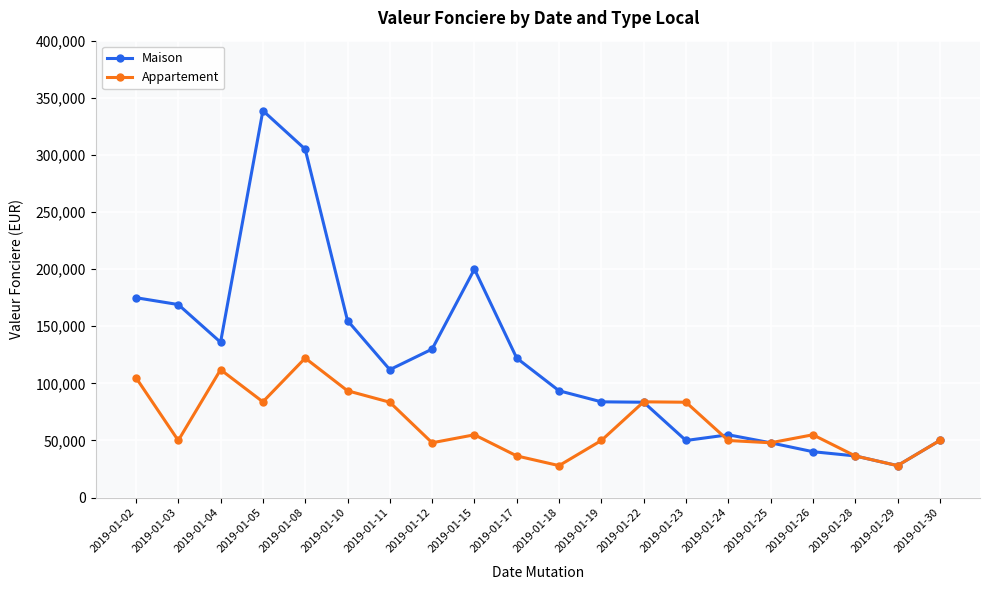

Where is the first local maximum for Appartement?

2019-01-04